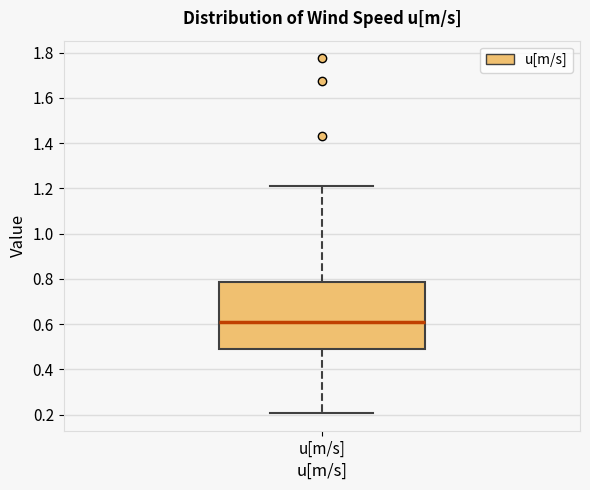

Transcribe this box plot: give where the median line is, the range the box spans, and where the two whiskers end, as read against the y-axis. The values are not printed on the chart, so give them approximately, as read against the axis.

median 0.60, box 0.50 to 0.78, whiskers 0.20 to 1.20